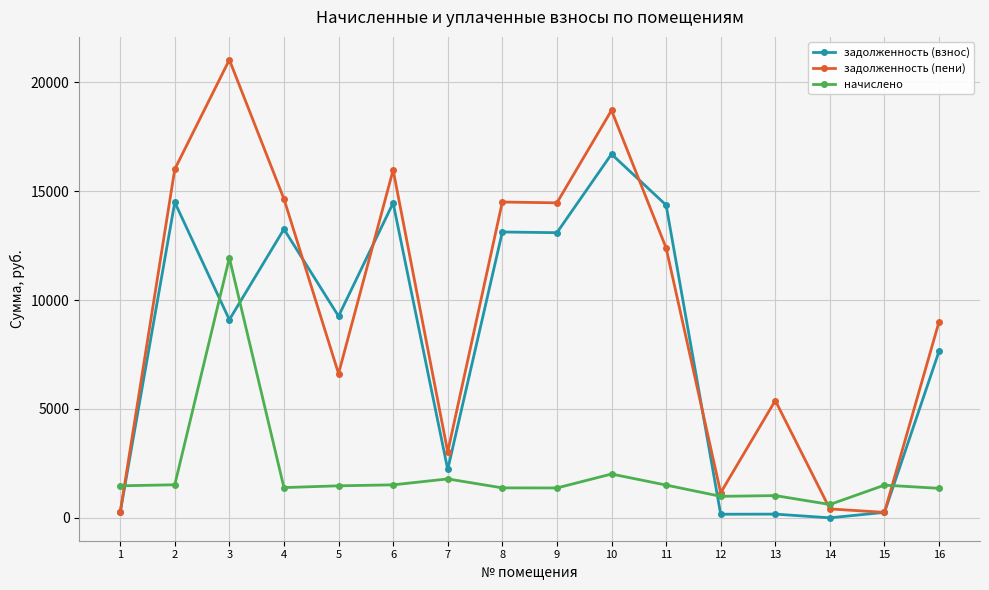

Rank the series by their maximum value, from lowest to highest.

начислено, задолженность (взнос), задолженность (пени)